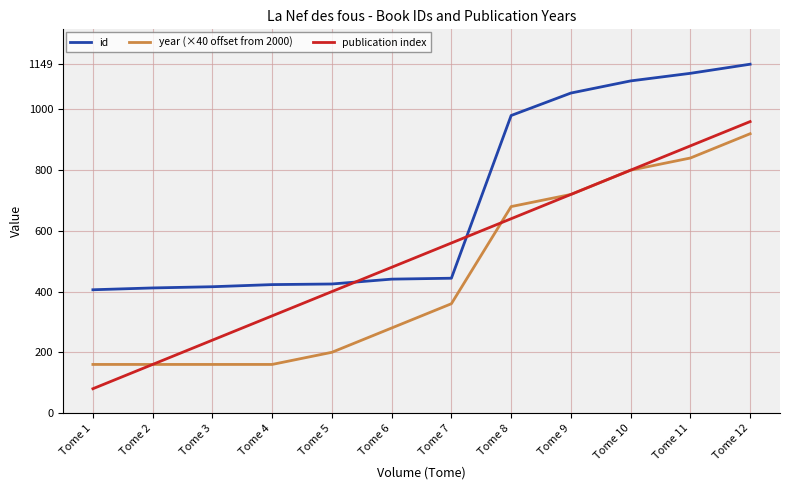

Which series has the largest total across all categories?

id